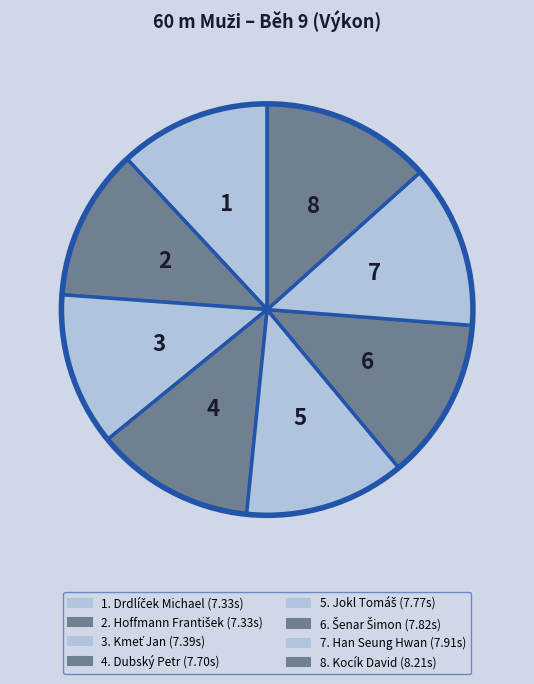

Count the number of slices in the pie.

8